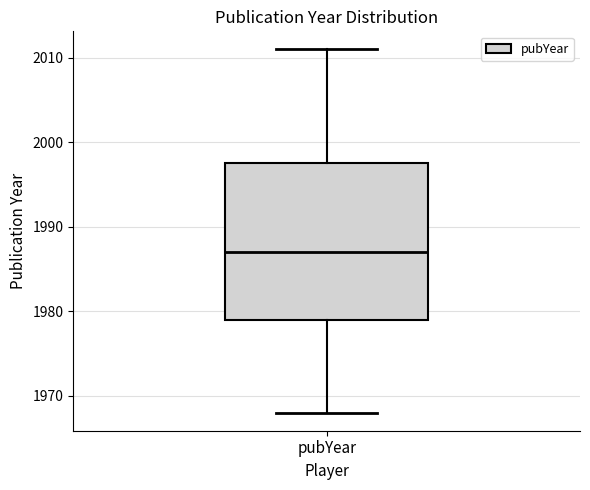

Where does the median line of the box for pubYear sit on the y-axis? The values are not printed on the chart, so give them approximately, as read against the axis.

1987